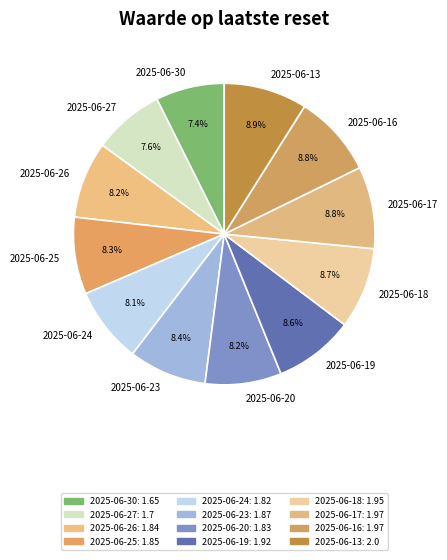

To the nearest percent, what is the combined percentage of 2025-06-19 and 2025-06-30?

16%